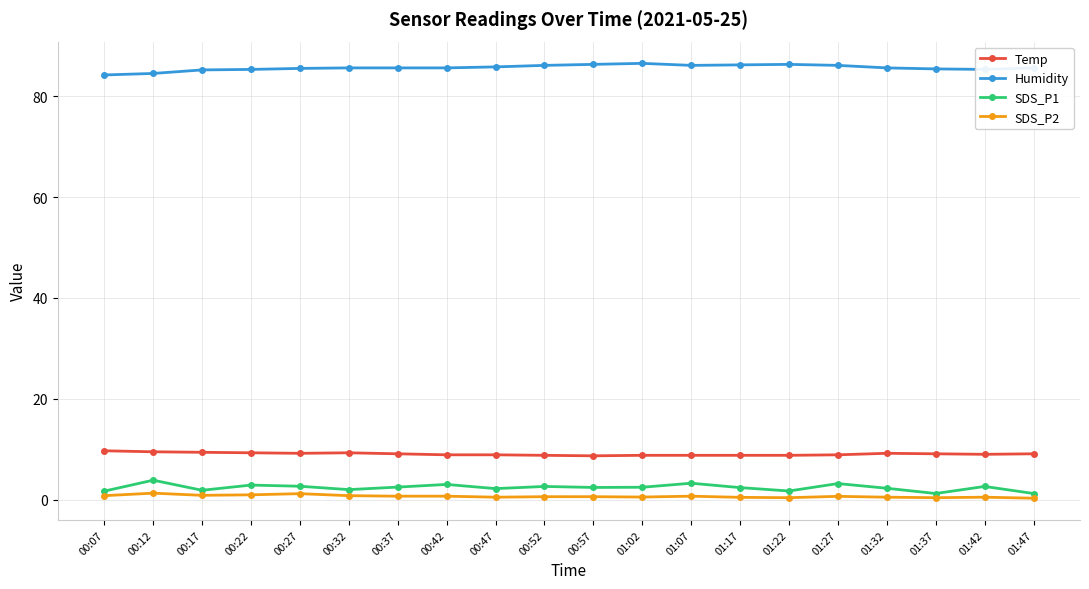

True or false: Humidity and Temp intersect in this chart.

False